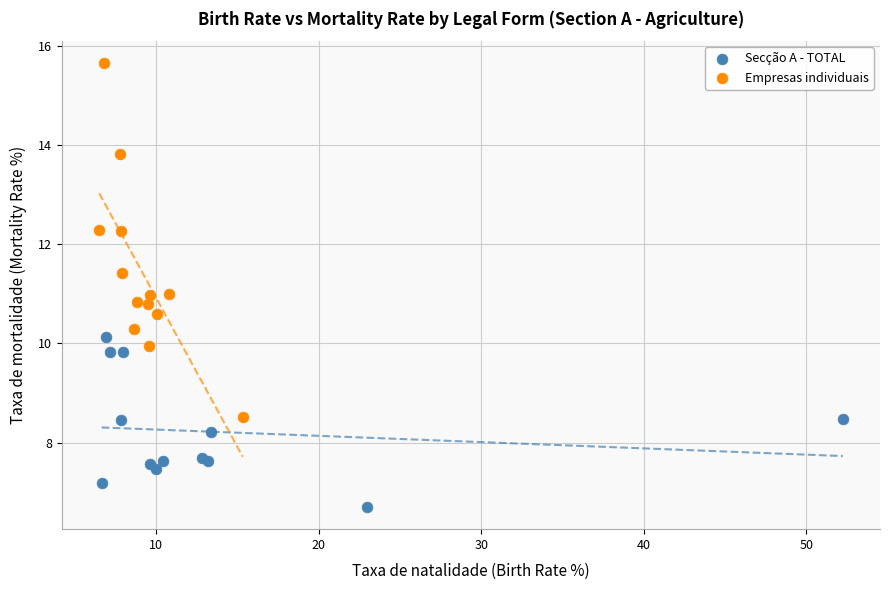

What are all the series names shown in the legend?

Secção A - TOTAL, Empresas individuais